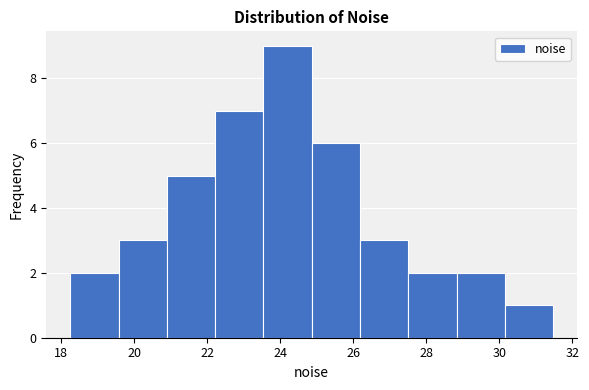

Over which range of the x-axis is the bar tallest?

23.6 to 24.8